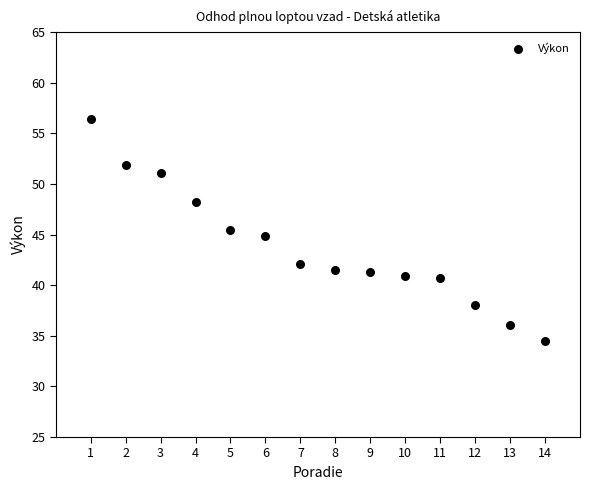

What is the range of X values (max minus min)?

13.0